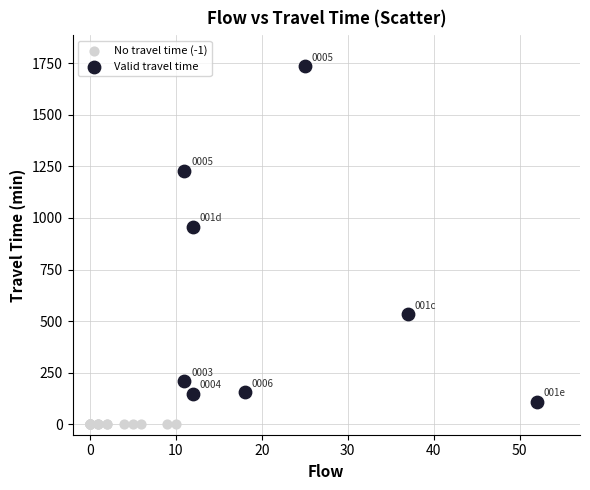

Which series contains the highest Y value?

Valid travel time